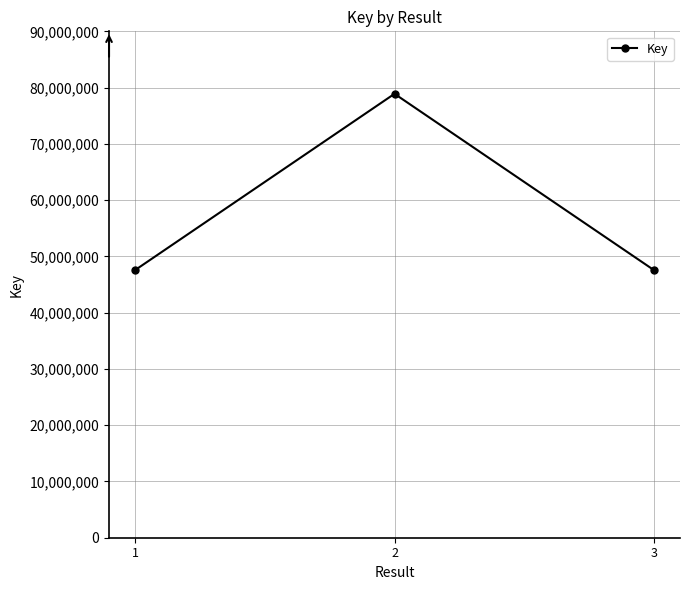

What is the sum of all values?

174000049